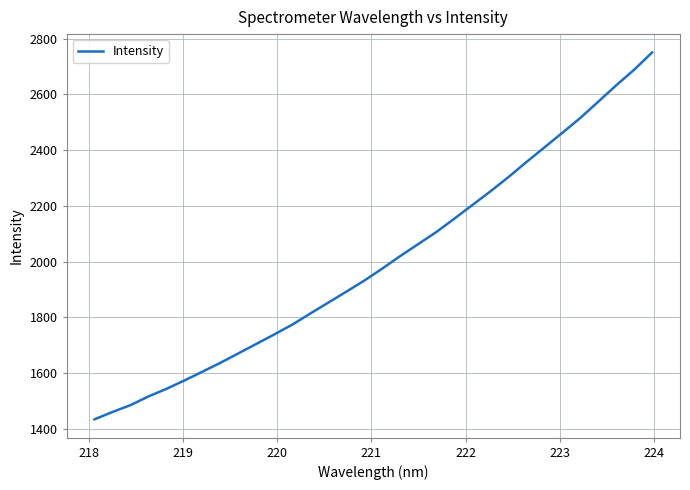

Does the chart have visible grid lines?

Yes